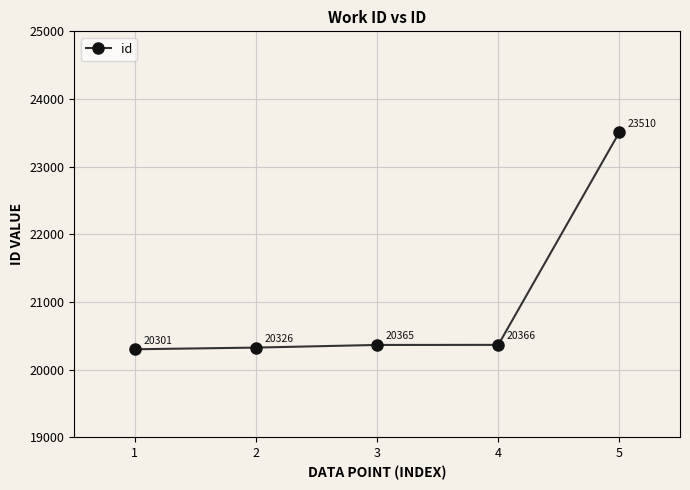

Between 3 and 2, which is larger?

3